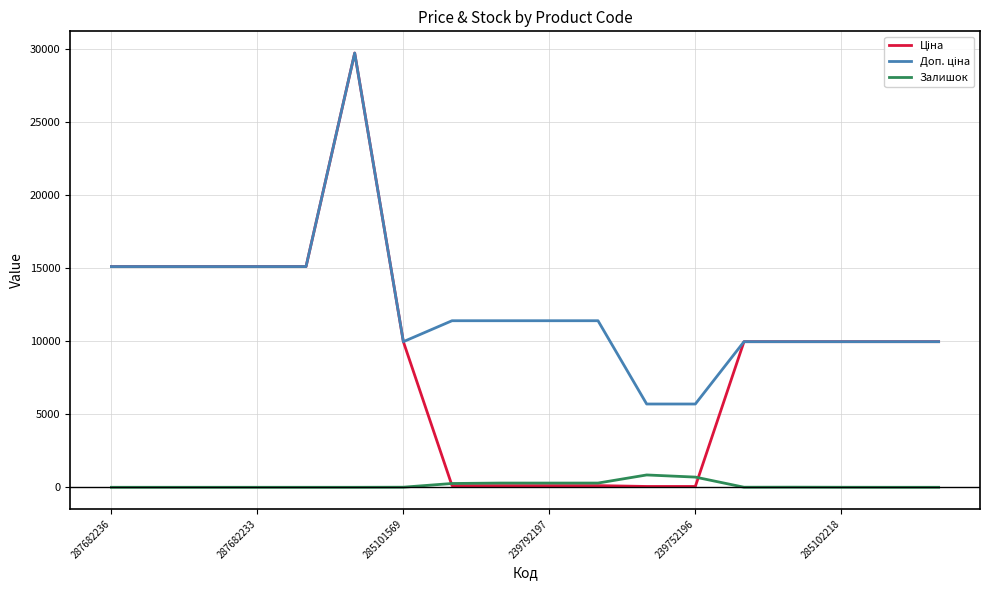

What is the maximum value for Залишок?

845.0